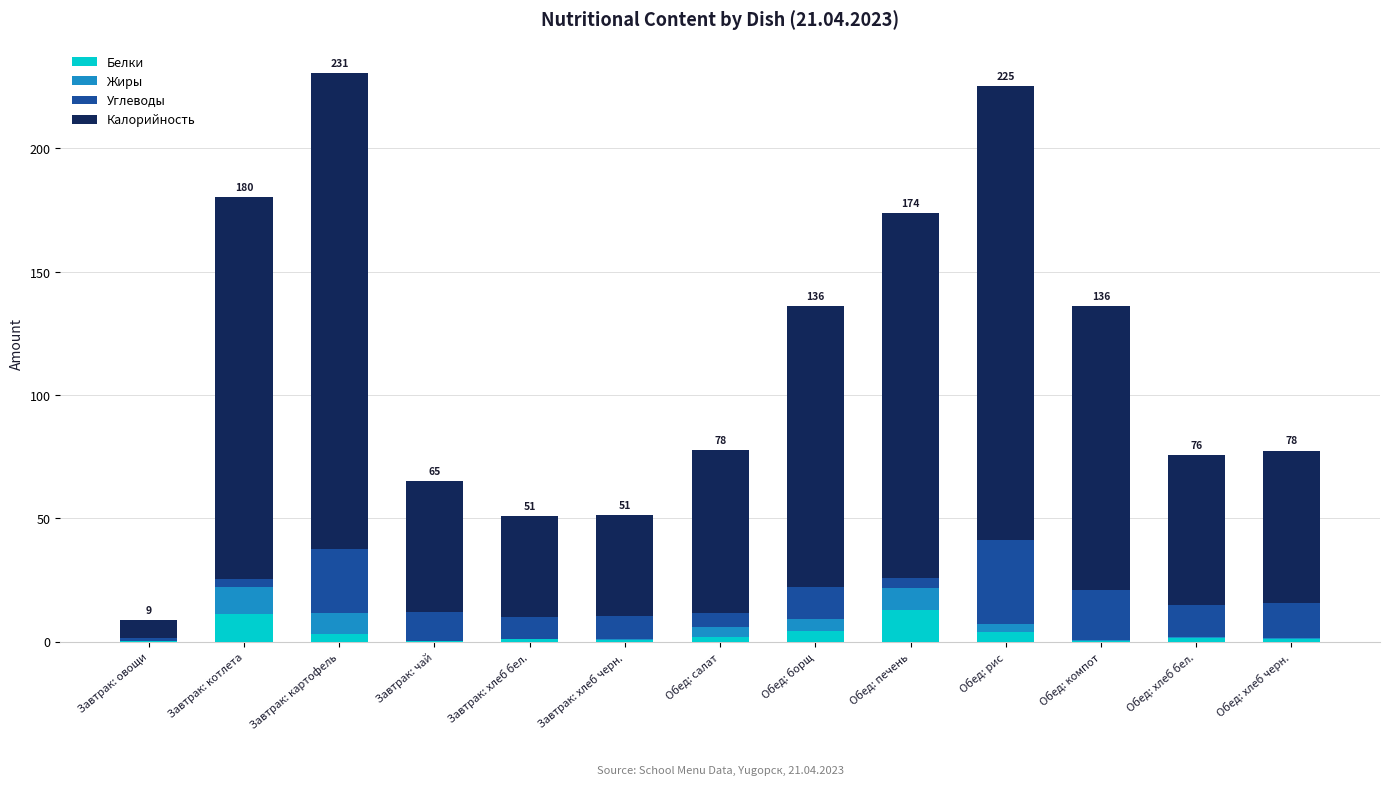

What is the maximum value for Белки?

12.9